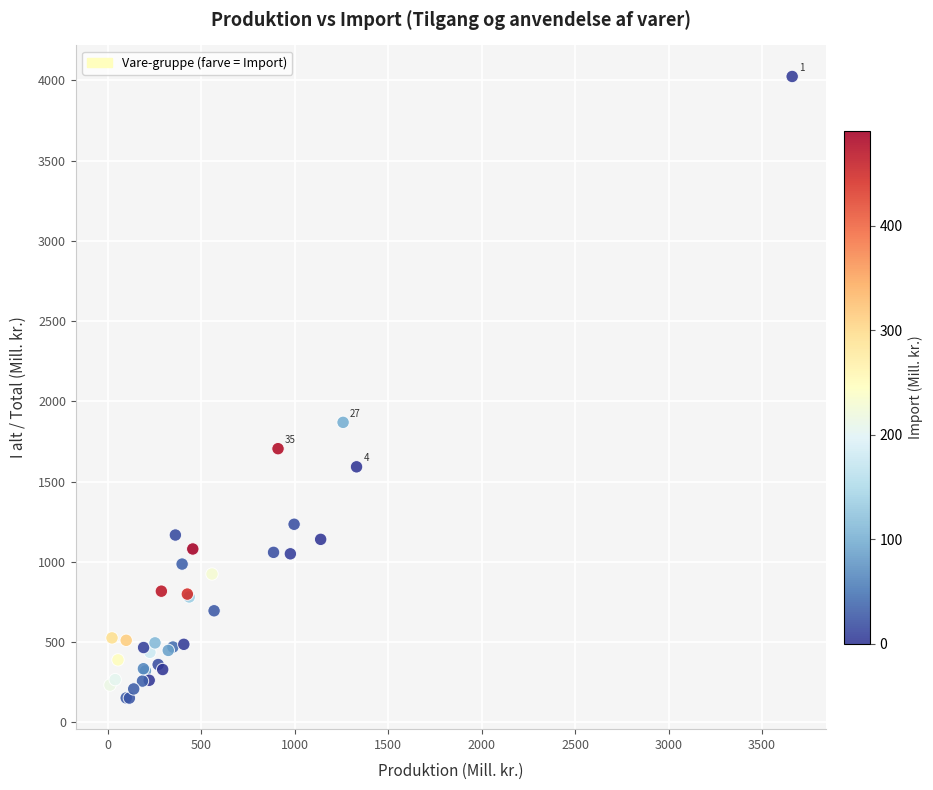

What Y value in the scatter plot is closest to 2087?

1869